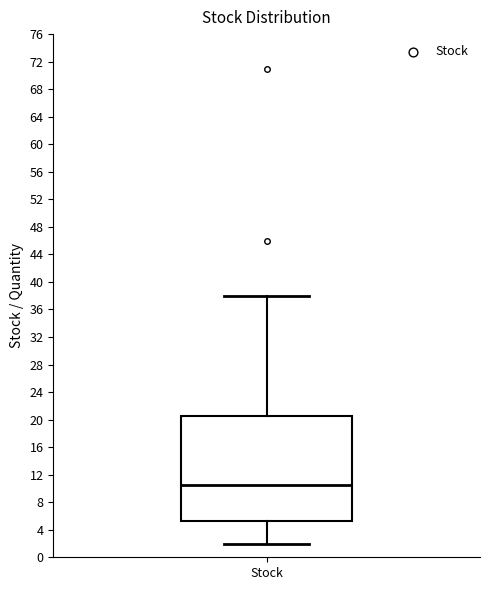

Transcribe this box plot: give where the median line is, the range the box spans, and where the two whiskers end, as read against the y-axis. The values are not printed on the chart, so give them approximately, as read against the axis.

median 10.5, box 5.5 to 20.5, whiskers 2.0 to 38.0